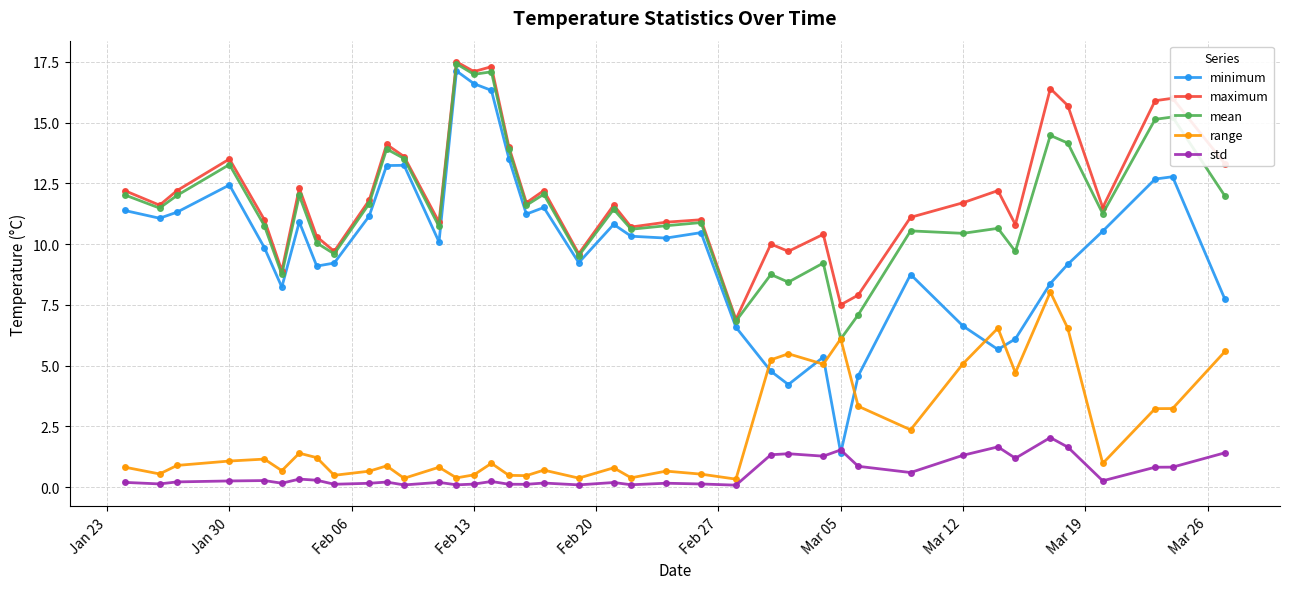

How many times do mean and range cross each other?

2